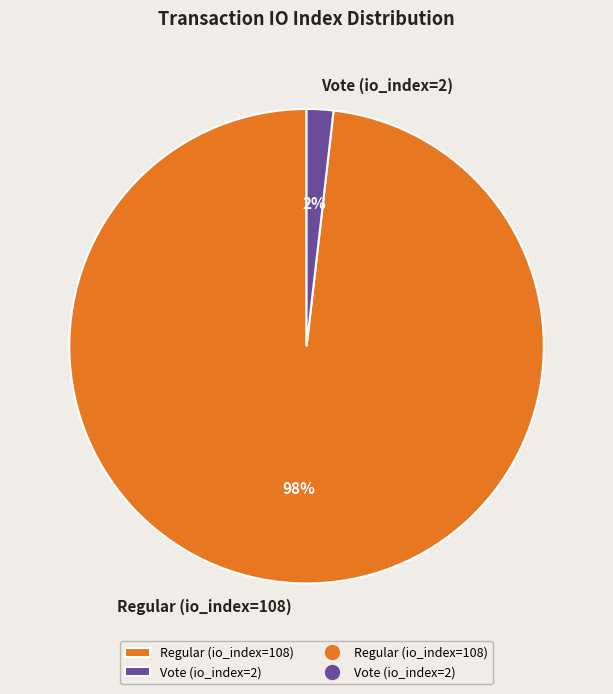

Do Regular (io_index=108) and Vote (io_index=2) together represent more than half of the pie?

Yes